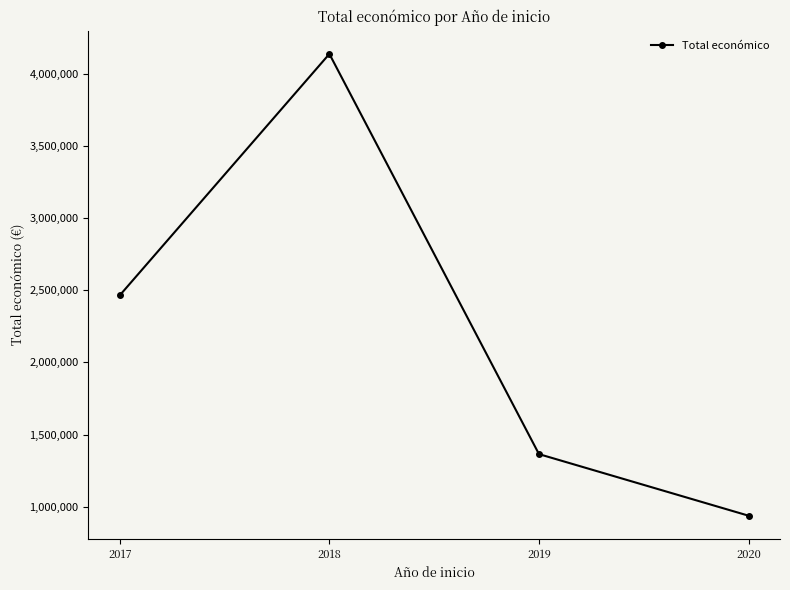

How many values are below 2464572?

2